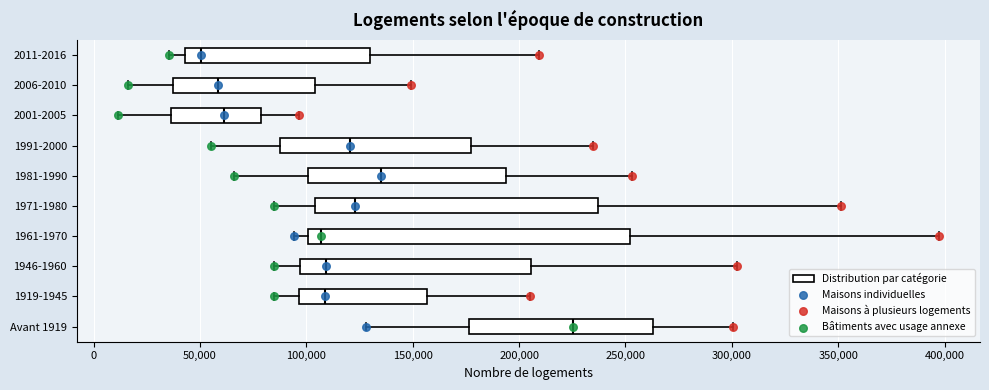

Which box is the widest, from its left edge to its right edge?

1961-1970